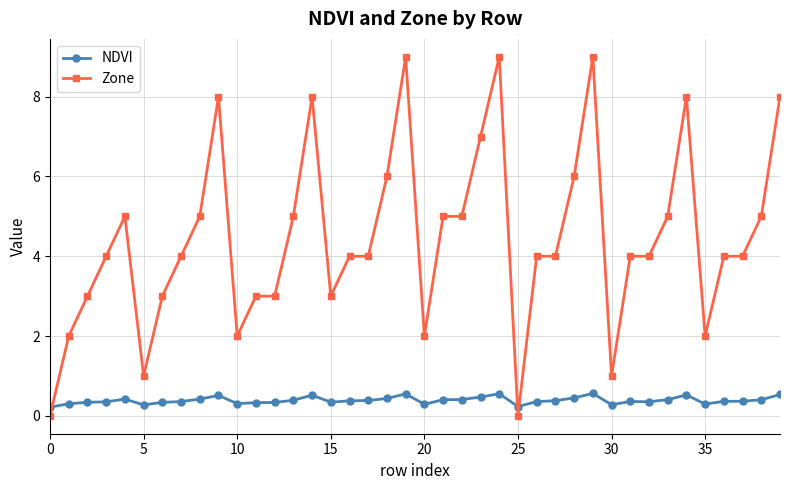

What is the difference between the maximum and minimum values in the NDVI series?

0.3